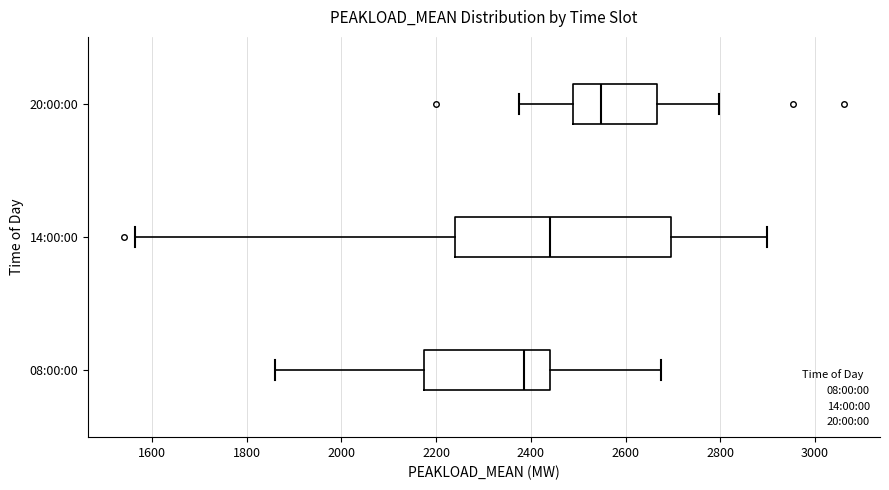

Reading bottom to top, read every box against the x-axis: the position of its median line, the range the box covers, and the ends of its whiskers. The values are not printed on the chart, so give them approximately, as read against the axis.

08:00:00: median 2380, box 2180 to 2440, whiskers 1860 to 2680
14:00:00: median 2440, box 2240 to 2700, whiskers 1560 to 2900
20:00:00: median 2540, box 2480 to 2660, whiskers 2380 to 2800